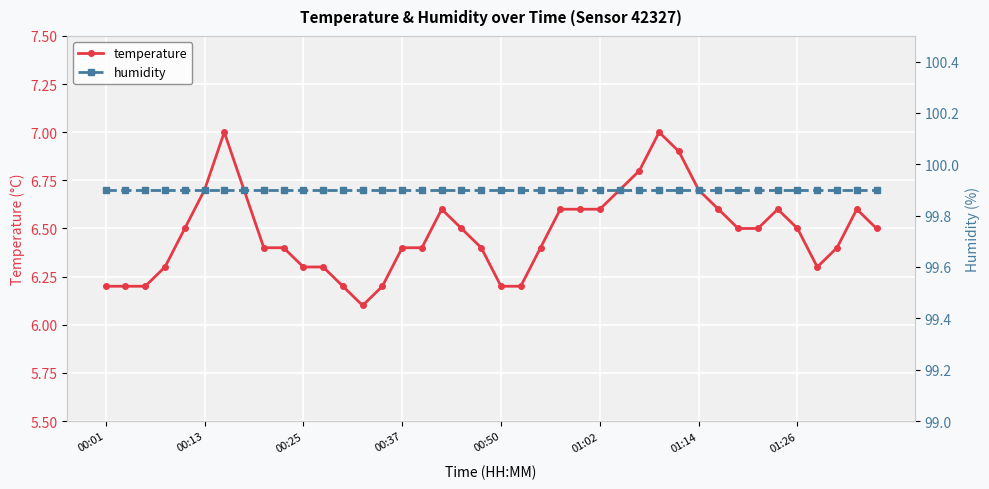

Where is the first local minimum for temperature?

13